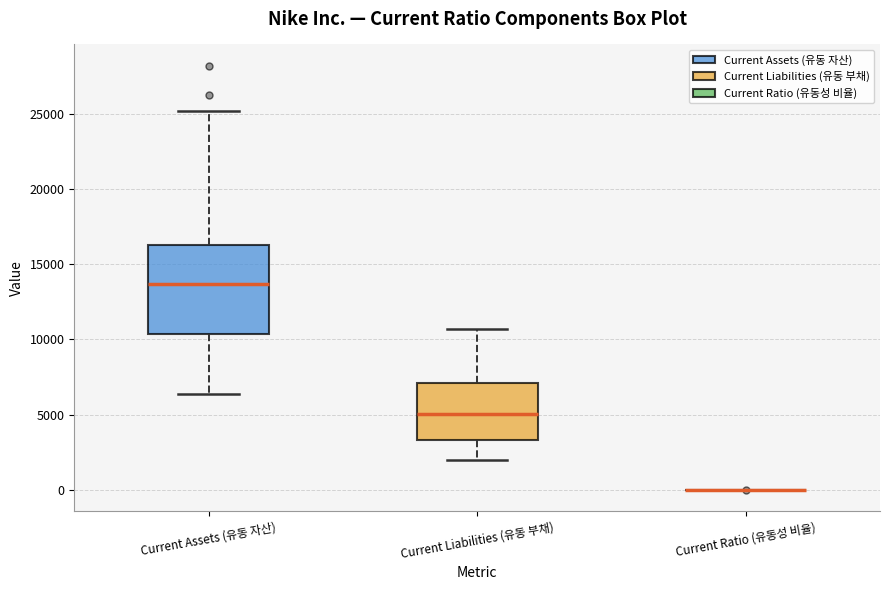

Reading left to right, read every box against the y-axis: the position of its median line, the range the box covers, and the ends of its whiskers. The values are not printed on the chart, so give them approximately, as read against the axis.

Current Assets (유동 자산): median 13500, box 10500 to 16500, whiskers 6500 to 25000
Current Liabilities (유동 부채): median 5000, box 3500 to 7000, whiskers 2000 to 10500
Current Ratio (유동성 비율): box collapsed to a line at 0, whiskers 0 to 0